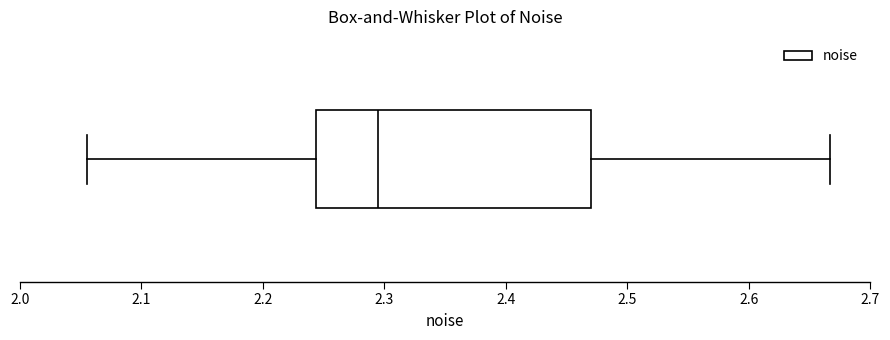

Read this box plot against the x-axis: the position of the median line, the range covered by the box, and the ends of both whiskers. The values are not printed on the chart, so give them approximately, as read against the axis.

median 2.30, box 2.24 to 2.47, whiskers 2.06 to 2.67